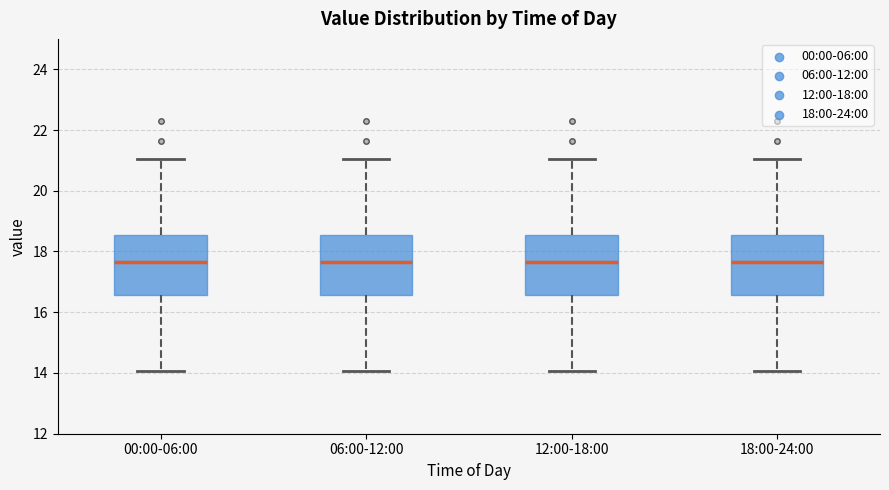

Reading left to right, read every box against the y-axis: the position of its median line, the range the box covers, and the ends of its whiskers. The values are not printed on the chart, so give them approximately, as read against the axis.

00:00-06:00: median 17.6, box 16.6 to 18.6, whiskers 14.0 to 21.0
06:00-12:00: median 17.6, box 16.6 to 18.6, whiskers 14.0 to 21.0
12:00-18:00: median 17.6, box 16.6 to 18.6, whiskers 14.0 to 21.0
18:00-24:00: median 17.6, box 16.6 to 18.6, whiskers 14.0 to 21.0